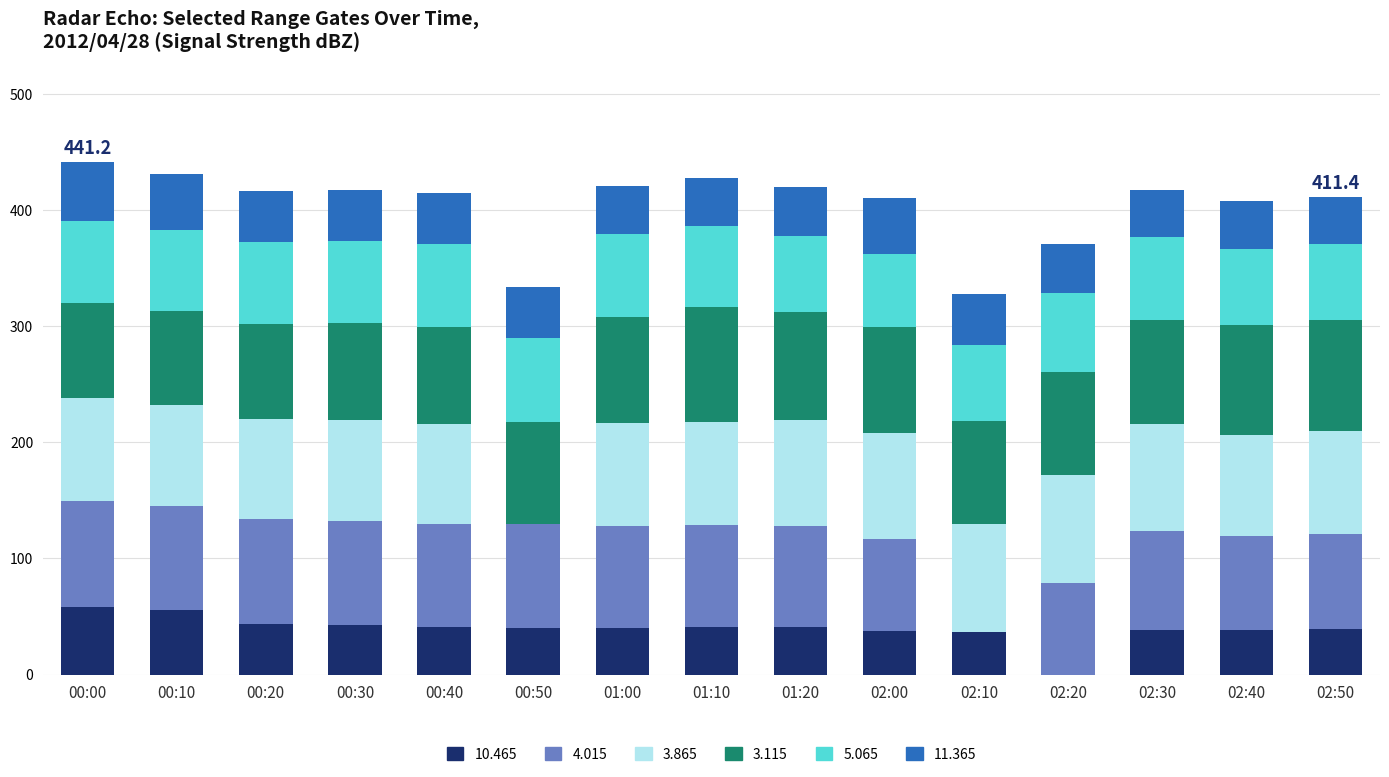

What is the total value across all series at 01:10?

427.6